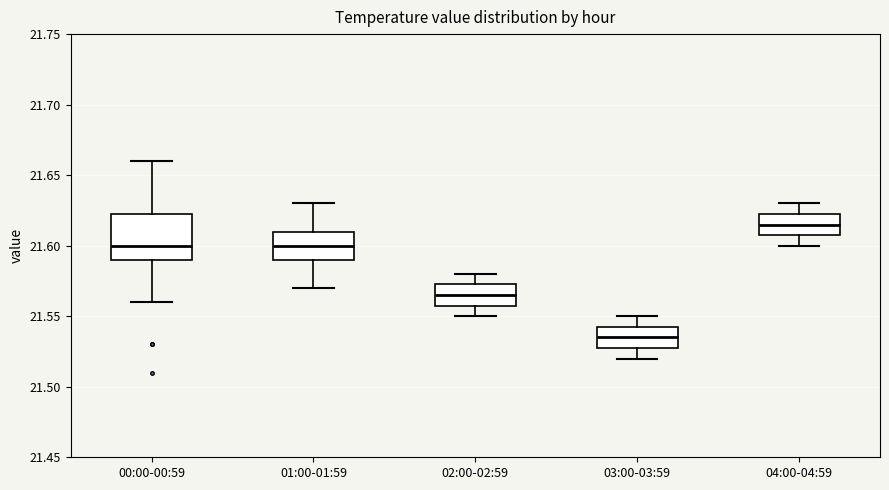

Reading left to right, transcribe this box plot: for each box, give where its median line is, the range the box spans, and where its two whiskers end, as read against the y-axis. The values are not printed on the chart, so give them approximately, as read against the axis.

00:00-00:59: median 21.600, box 21.590 to 21.625, whiskers 21.560 to 21.660
01:00-01:59: median 21.600, box 21.590 to 21.610, whiskers 21.570 to 21.630
02:00-02:59: median 21.565, box 21.560 to 21.575, whiskers 21.550 to 21.580
03:00-03:59: median 21.535, box 21.530 to 21.545, whiskers 21.520 to 21.550
04:00-04:59: median 21.615, box 21.610 to 21.625, whiskers 21.600 to 21.630